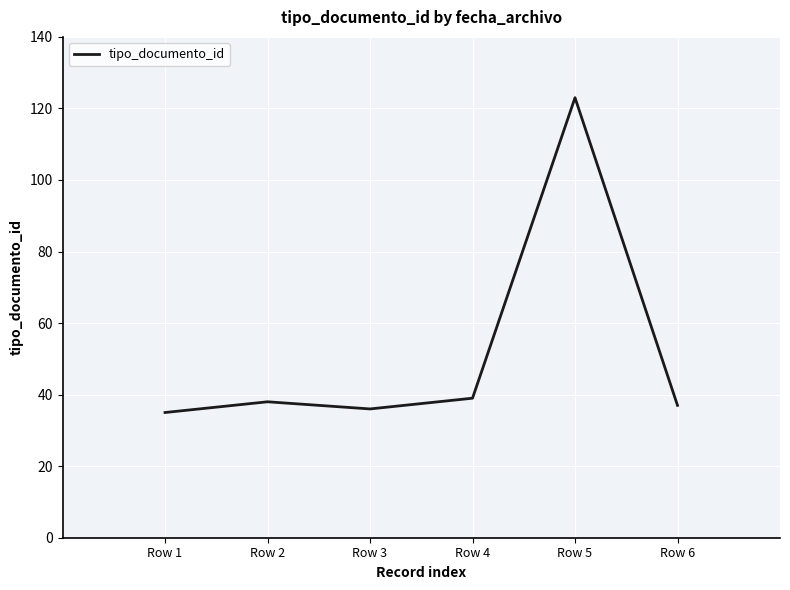

What is the sum of all values?

308